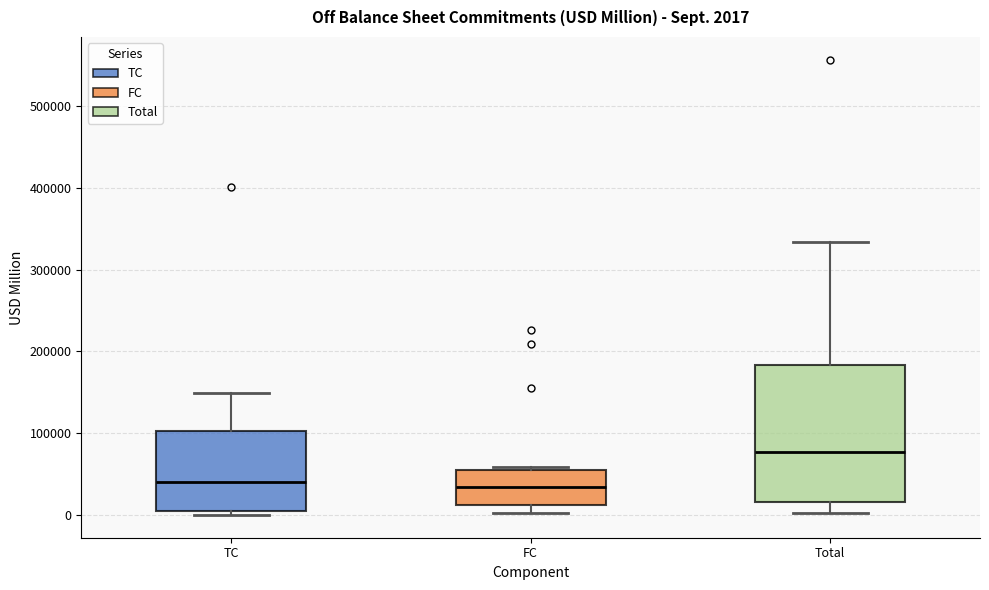

Comparing the boxes themselves (not the whiskers), which one is the tallest?

Total